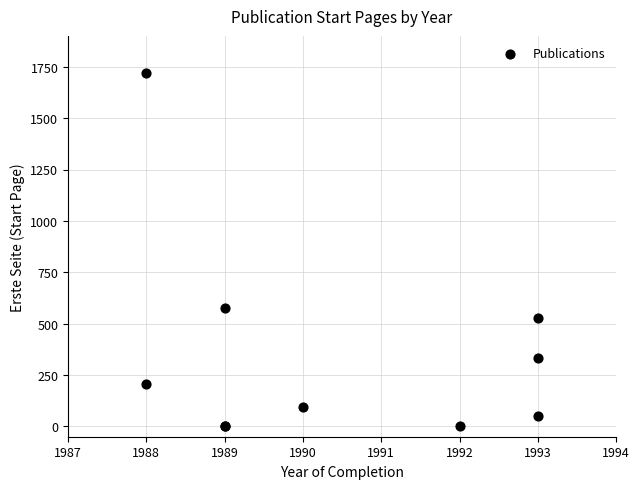

What Y value in the scatter plot is closest to 859?

574